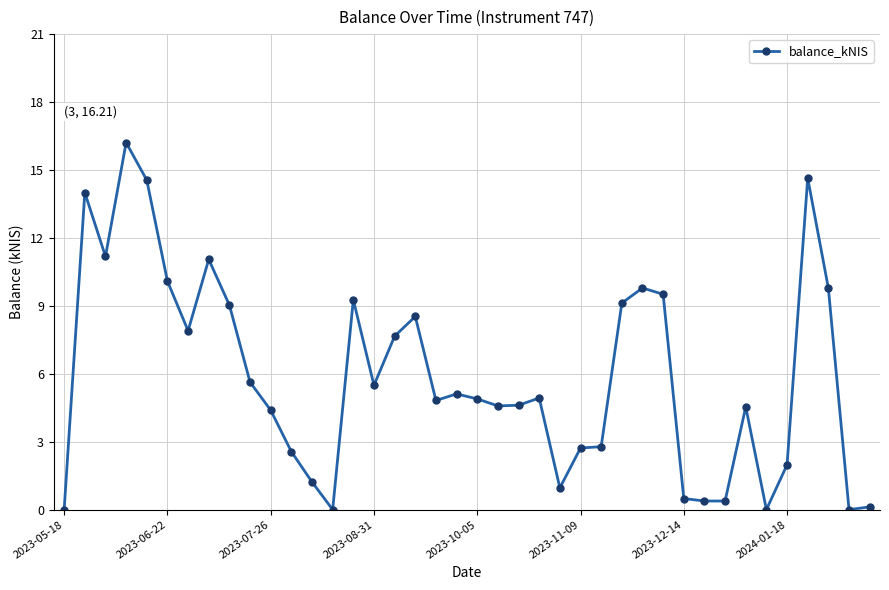

True or false: the data has more than 2 interior local peaks.

True